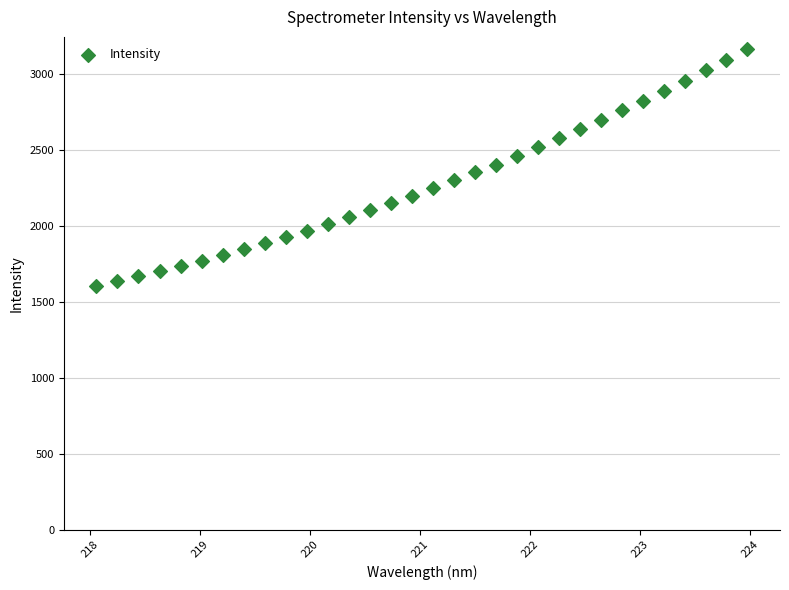

What is the range of Y values (max minus min)?

1560.8